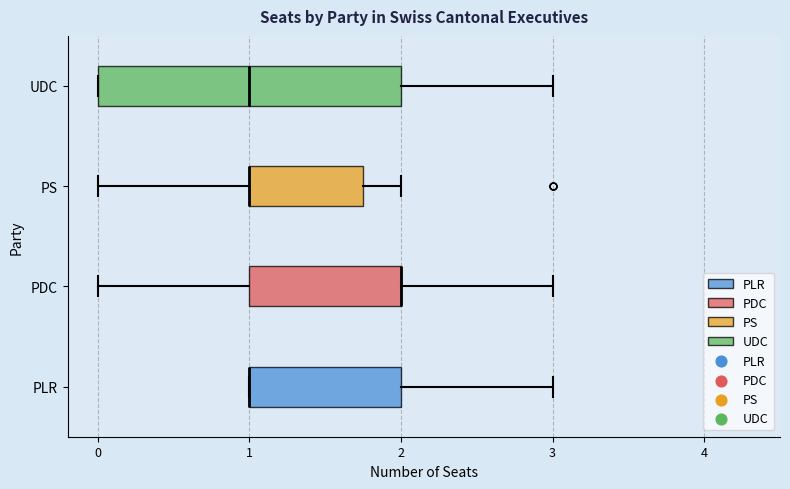

Reading bottom to top, transcribe this box plot: for each box, give where its median line is, the range the box spans, and where its two whiskers end, as read against the x-axis. The values are not printed on the chart, so give them approximately, as read against the axis.

PLR: median 1.0 (drawn on the box's left edge), box 1.0 to 2.0, whiskers 1.0 to 3.0
PDC: median 2.0 (drawn on the box's right edge), box 1.0 to 2.0, whiskers 0.0 to 3.0
PS: median 1.0 (drawn on the box's left edge), box 1.0 to 1.8, whiskers 0.0 to 2.0
UDC: median 1.0, box 0.0 to 2.0, whiskers 0.0 to 3.0